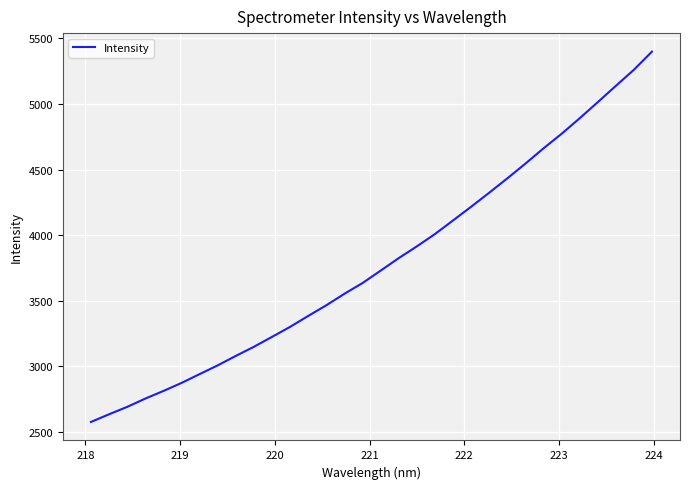

What is the difference between the maximum and minimum values?

2822.2